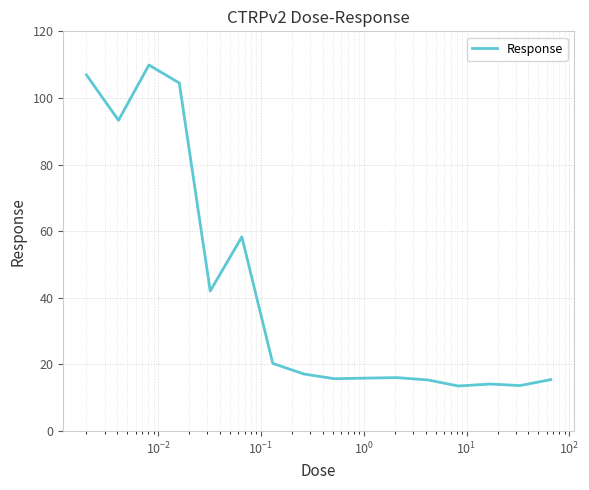

What is the minimum value shown in the chart?

13.6